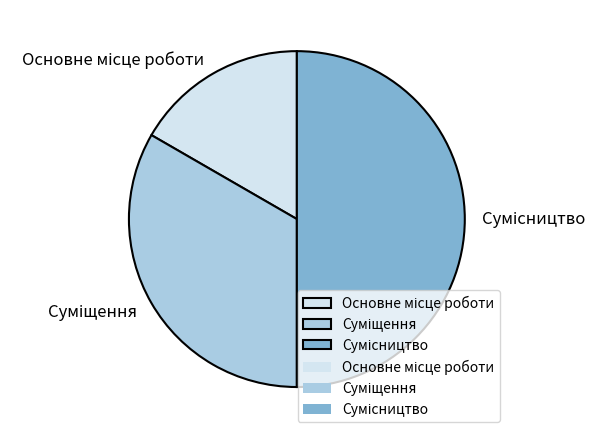

Does Сумісництво represent more than half of the total?

No